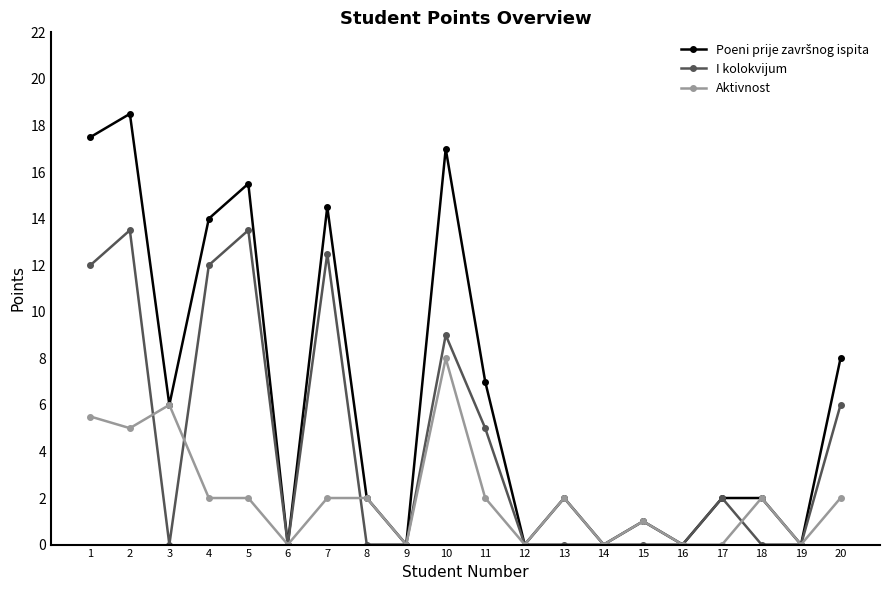

Where is the first local minimum for Aktivnost?

2